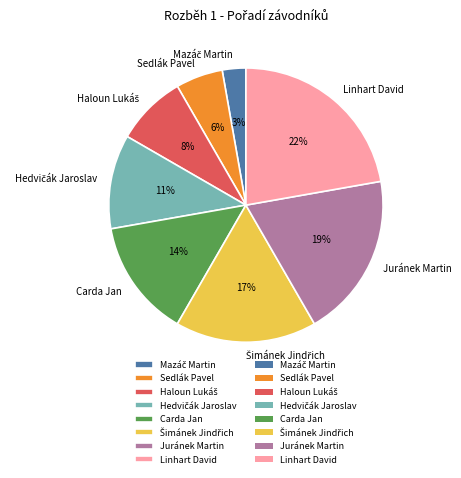

Does any single category account for the majority?

No